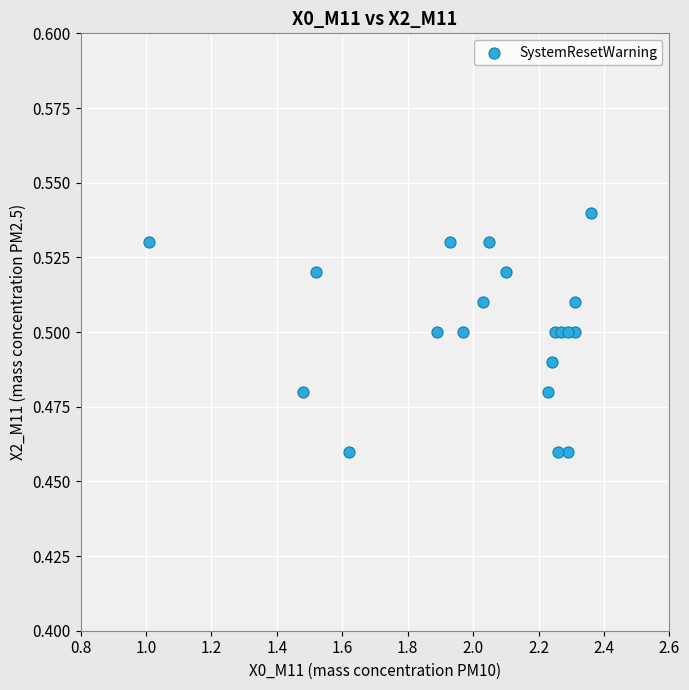

What is the range of X values (max minus min)?

1.3